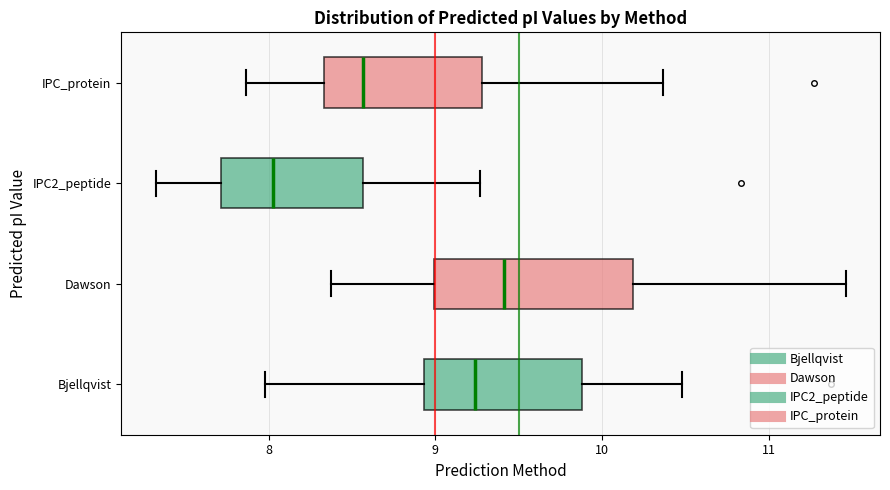

Which box is the widest, from its left edge to its right edge?

Dawson